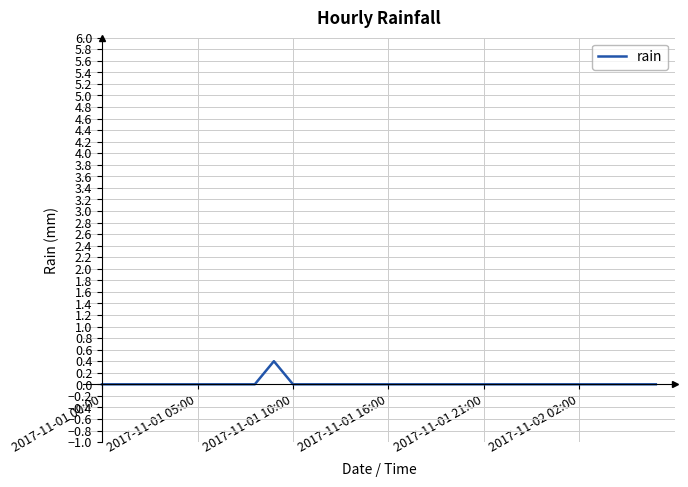

What is the difference between the maximum and minimum values?

0.4